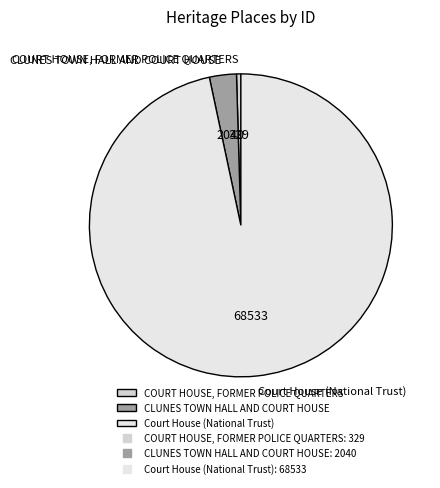

Which slice represents more than half of the pie?

Court House (National Trust)